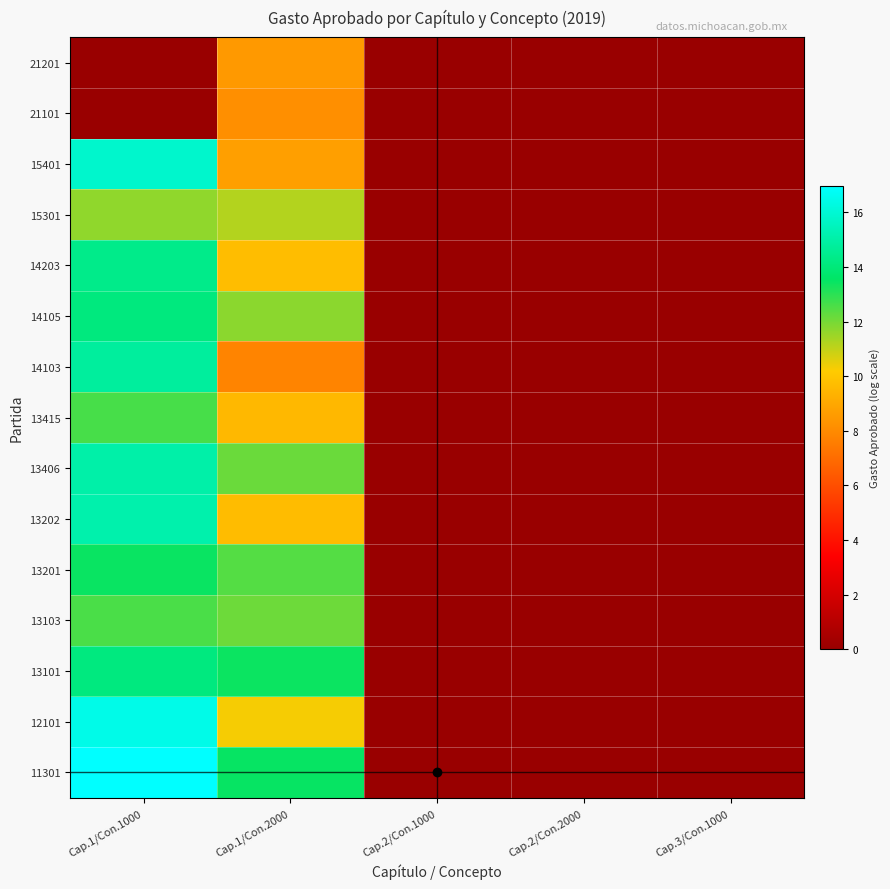

How many distinct data groups are displayed?

15